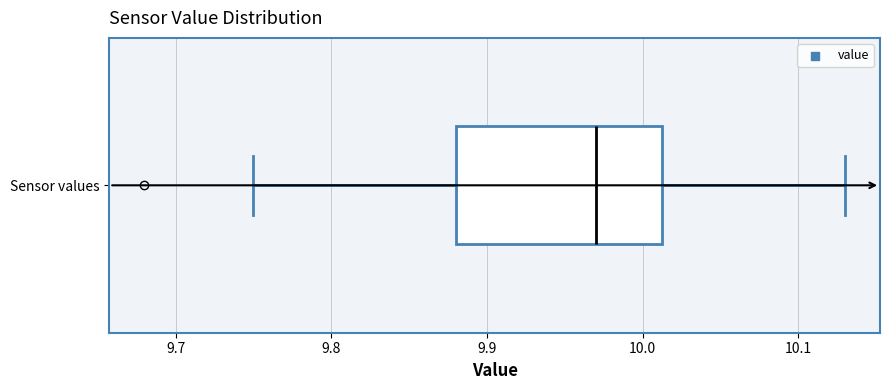

Transcribe this box plot: give where the median line is, the range the box spans, and where the two whiskers end, as read against the x-axis. The values are not printed on the chart, so give them approximately, as read against the axis.

median 9.97, box 9.88 to 10.01, whiskers 9.75 to 10.13